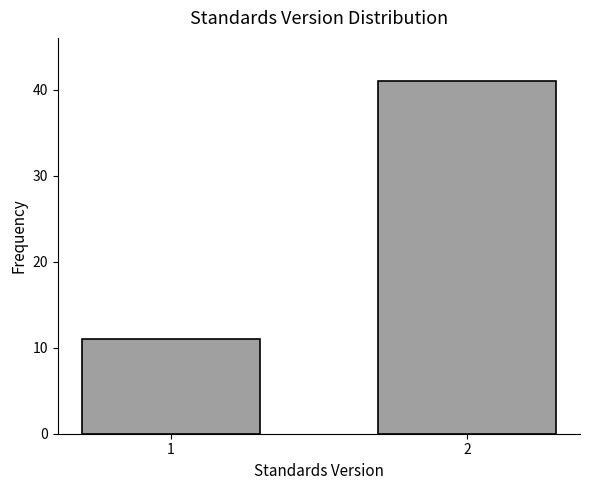

Reading left to right, what are all the values shown in this chart?

1=11	2=41